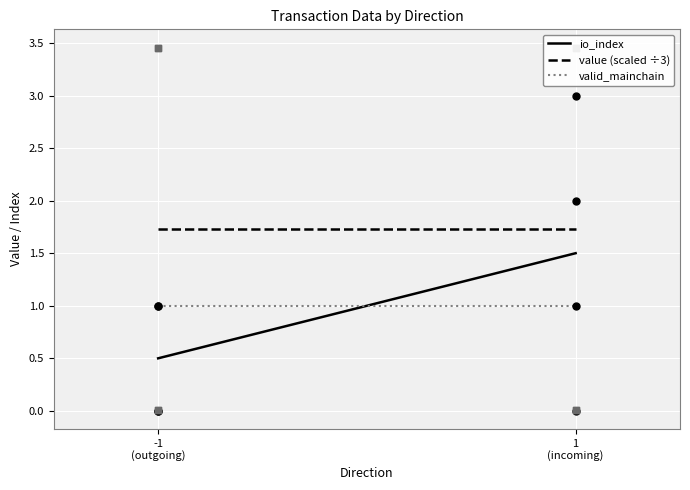

Which series reaches the minimum Y coordinate?

io_index